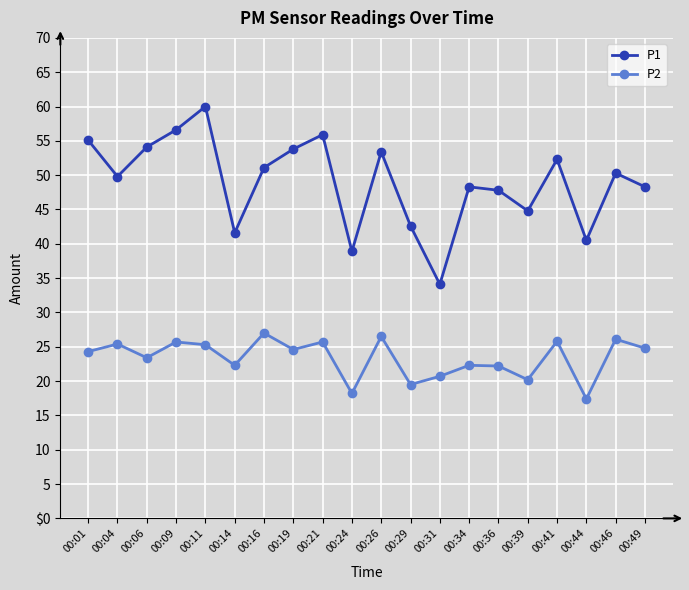

Is this an area chart (filled region under the line)?

No